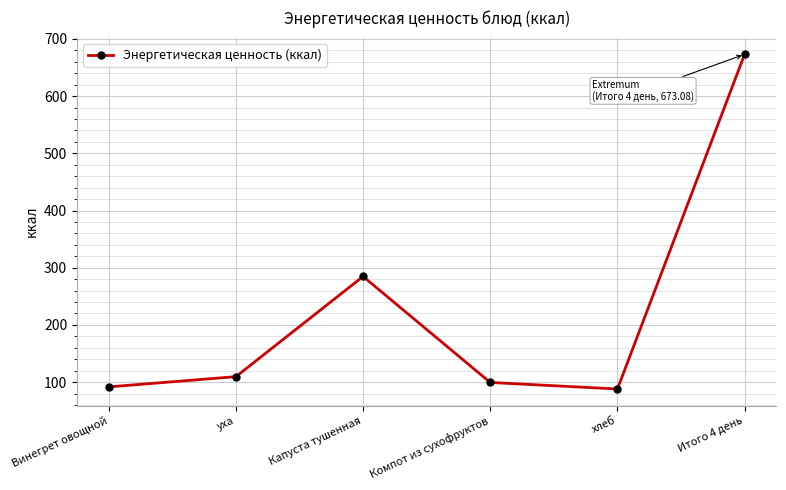

Approximately how many times larger is the value at Компот из сухофруктов compared to Итого 4 день?

0.1